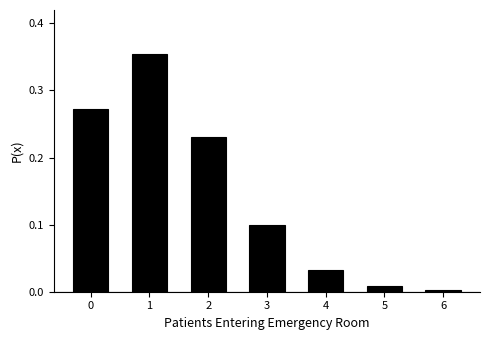

What is the value of the 4th bar from the left?

0.1